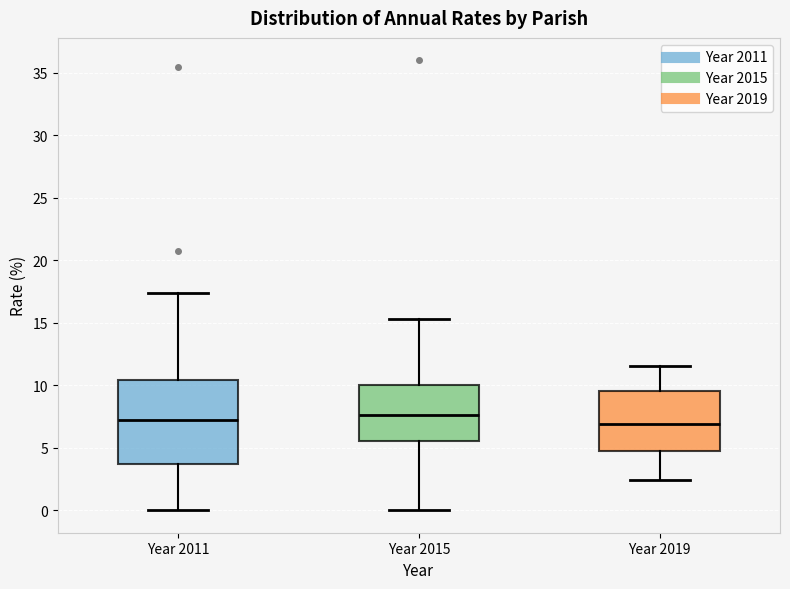

Reading left to right, read every box against the y-axis: the position of its median line, the range the box covers, and the ends of its whiskers. The values are not printed on the chart, so give them approximately, as read against the axis.

Year 2011: median 7.0, box 3.5 to 10.5, whiskers 0.0 to 17.5
Year 2015: median 7.5, box 5.5 to 10.0, whiskers 0.0 to 15.5
Year 2019: median 7.0, box 5.0 to 9.5, whiskers 2.5 to 11.5